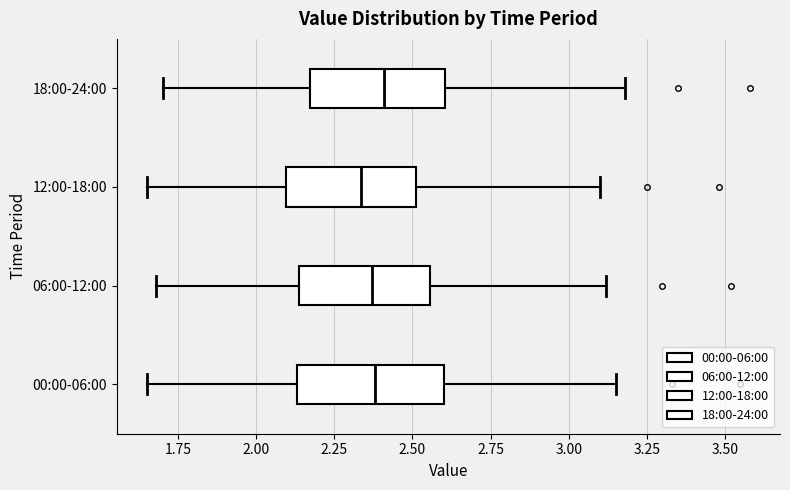

Reading bottom to top, transcribe this box plot: for each box, give where its median line is, the range the box spans, and where its two whiskers end, as read against the x-axis. The values are not printed on the chart, so give them approximately, as read against the axis.

00:00-06:00: median 2.40, box 2.15 to 2.60, whiskers 1.65 to 3.15
06:00-12:00: median 2.35, box 2.15 to 2.55, whiskers 1.70 to 3.10
12:00-18:00: median 2.35, box 2.10 to 2.50, whiskers 1.65 to 3.10
18:00-24:00: median 2.40, box 2.15 to 2.60, whiskers 1.70 to 3.20